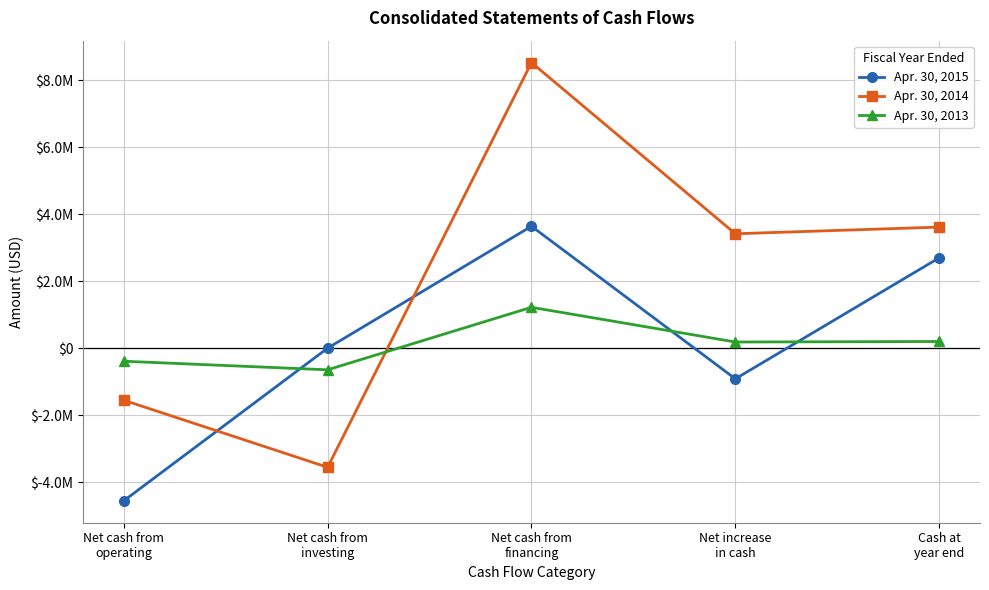

What position from the left is Net cash from
investing?

2